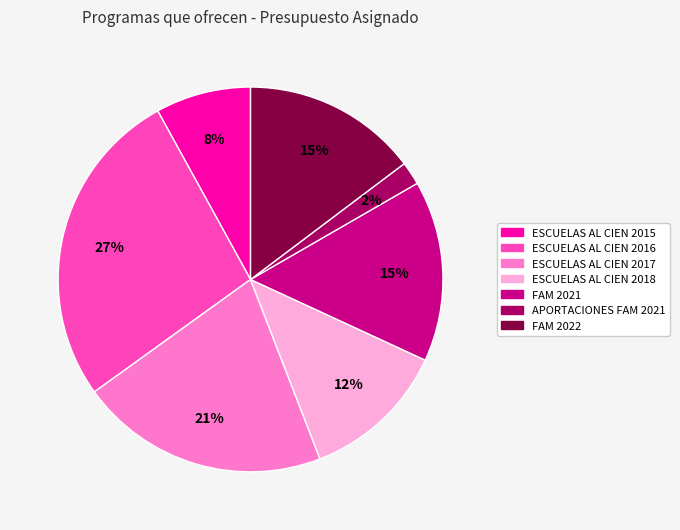

To the nearest percent, what portion does FAM 2022 represent?

15%